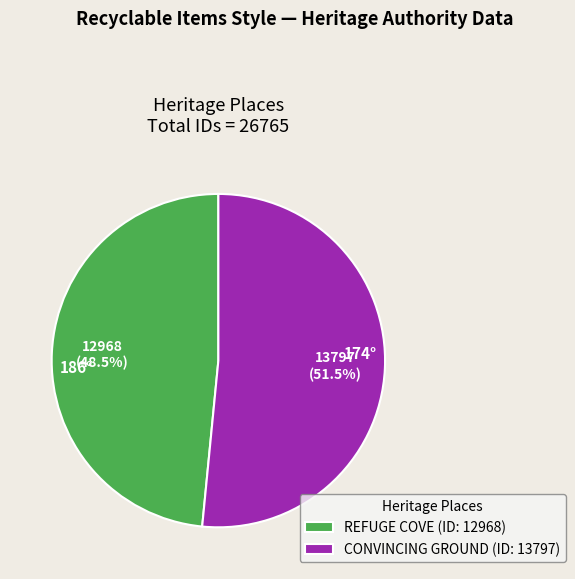

How many slices are in this pie chart?

2